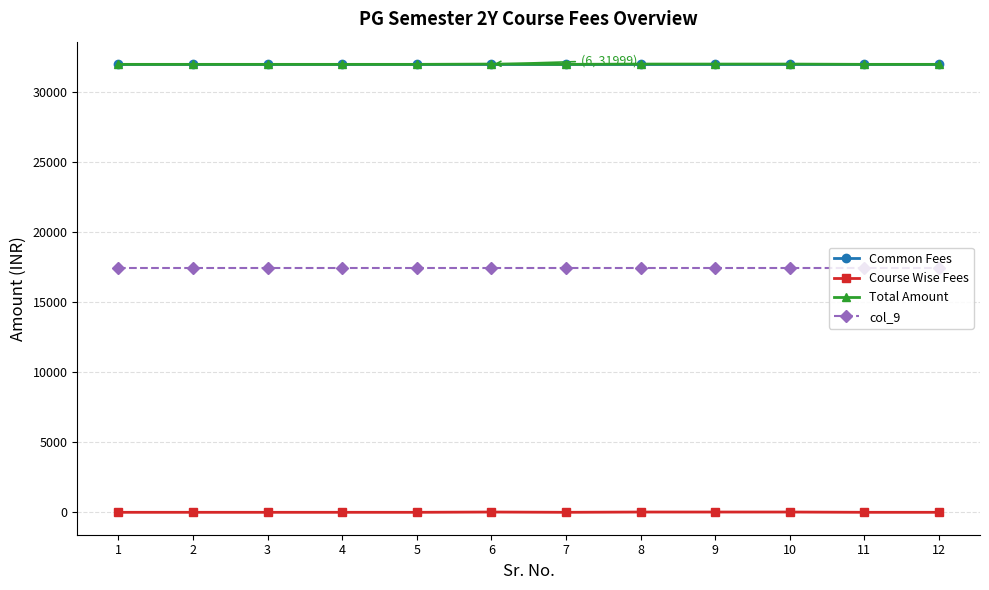

True or false: Common Fees and Course Wise Fees cross at least once.

False